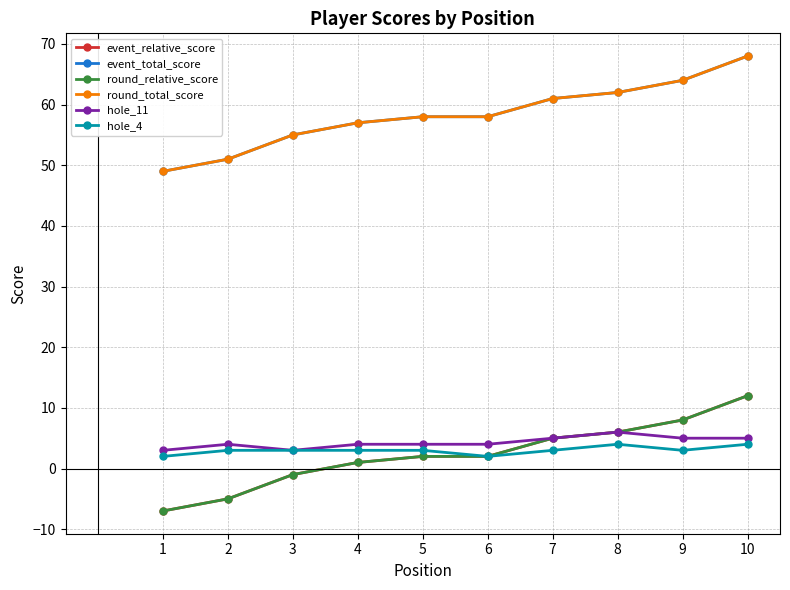

True or false: event_total_score and round_relative_score intersect in this chart.

False